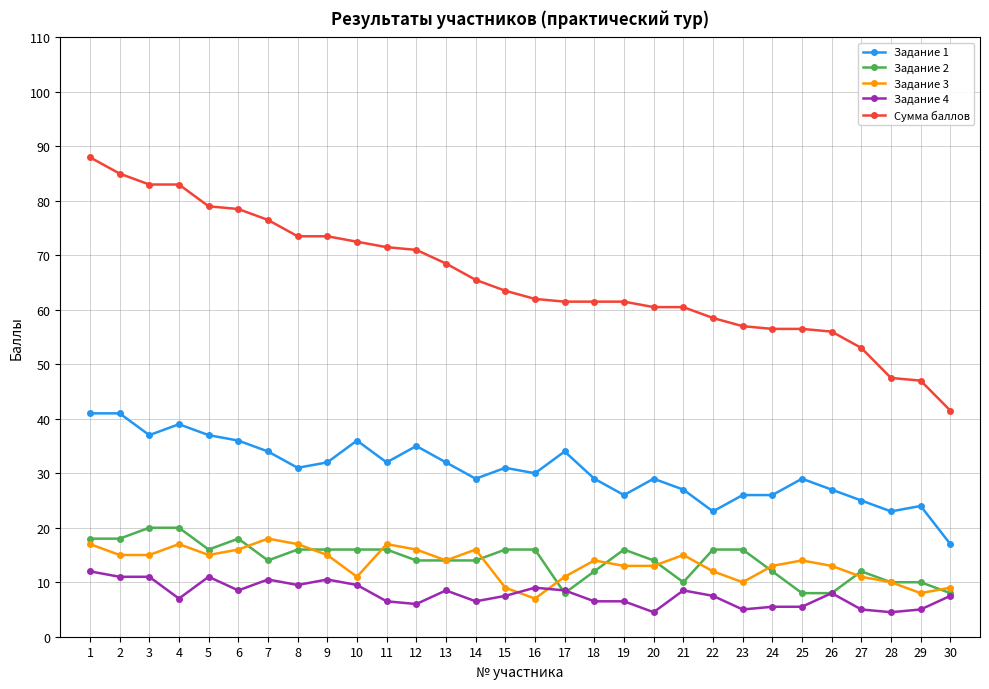

At 16, list the series in order from largest to smallest.

Сумма баллов, Задание 1, Задание 2, Задание 4, Задание 3